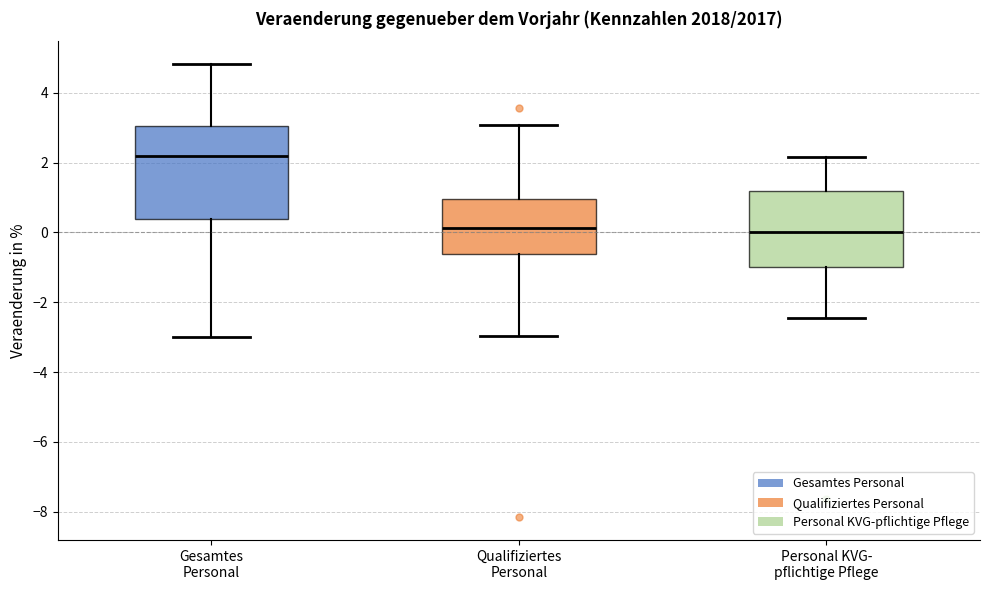

Which box is the tallest, from its lower edge to its upper edge?

Gesamtes Personal